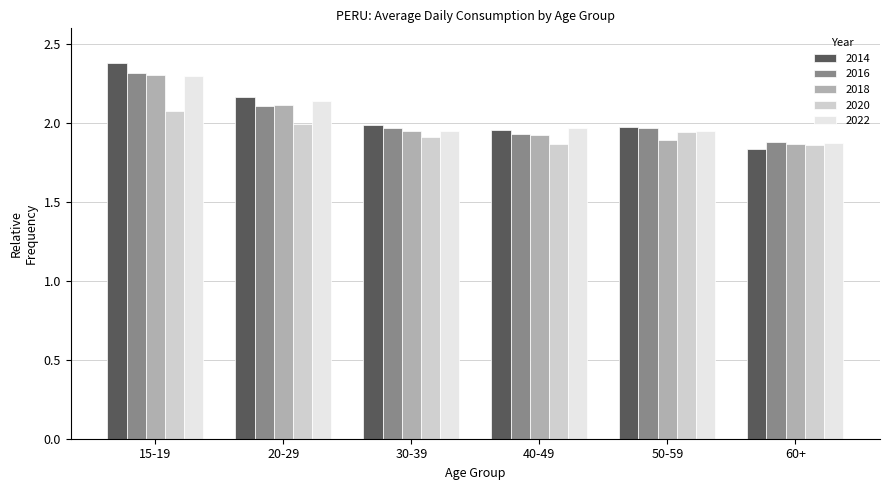

List the labels in order of 2018 value, largest first.

15-19, 20-29, 30-39, 40-49, 50-59, 60+